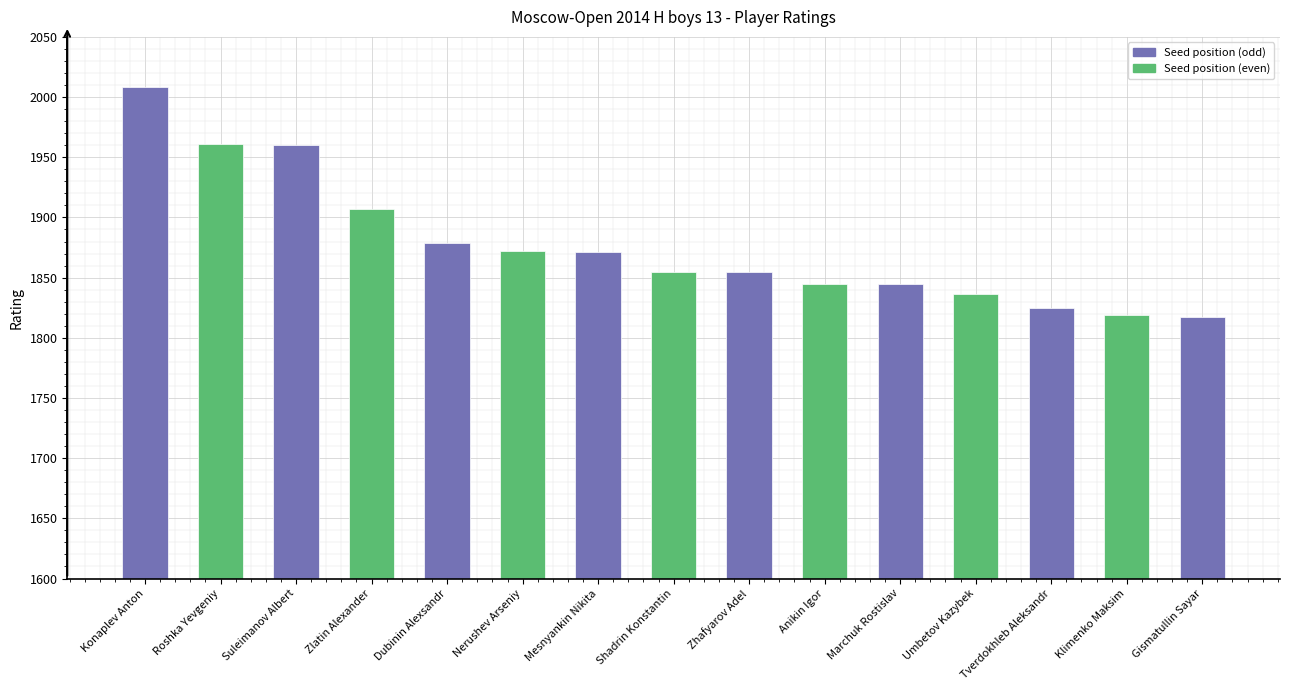

Are the bars grouped side by side (vs. stacked)?

No